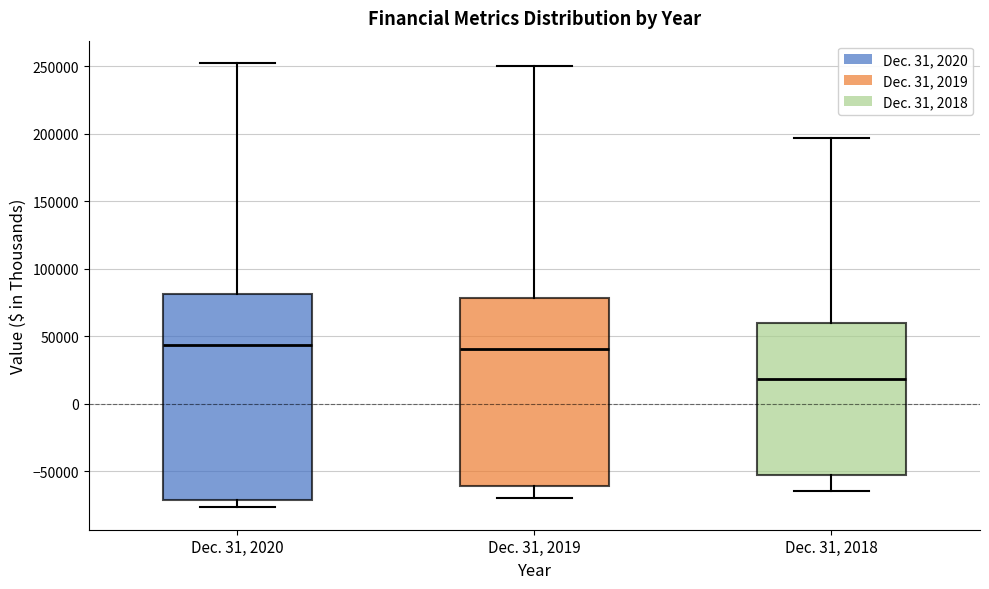

Reading left to right, transcribe this box plot: for each box, give where its median line is, the range the box spans, and where its two whiskers end, as read against the y-axis. The values are not printed on the chart, so give them approximately, as read against the axis.

Dec. 31, 2020: median 45000, box -70000 to 80000, whiskers -75000 to 250000
Dec. 31, 2019: median 40000, box -60000 to 80000, whiskers -70000 to 250000
Dec. 31, 2018: median 20000, box -55000 to 60000, whiskers -65000 to 195000